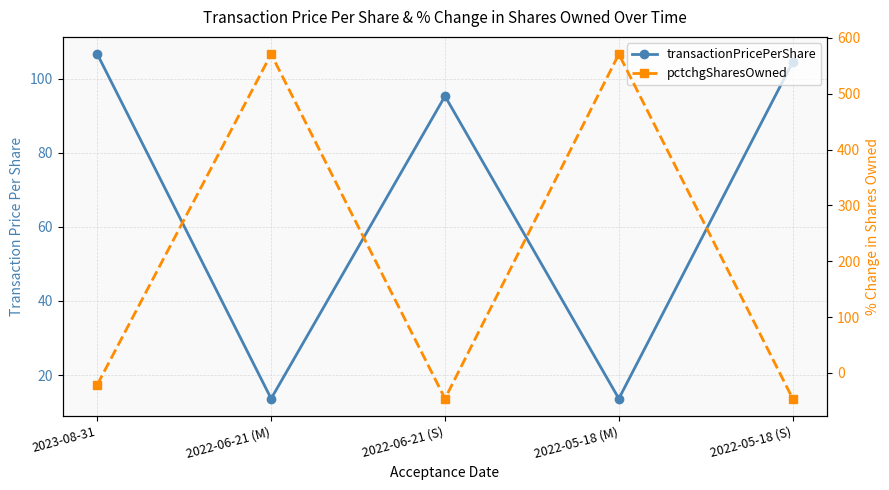

In pctchgSharesOwned, how many points are higher than both neighbors (excluding endpoints)?

2